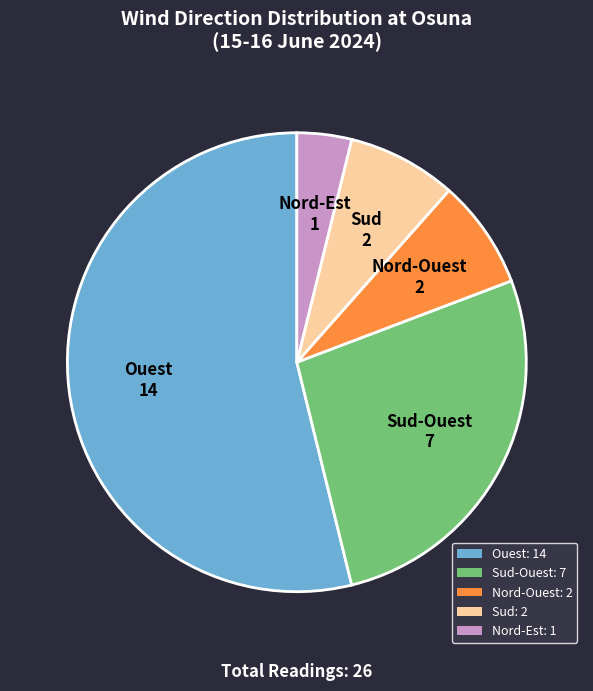

Is it true that Ouest: 14 is 67% of the pie?

False